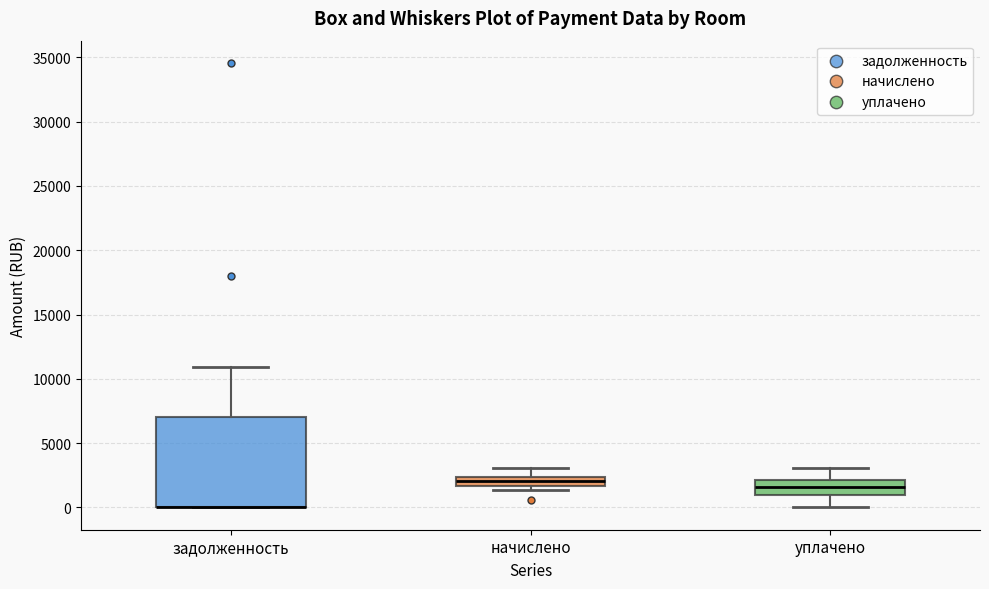

Where is the lower edge of the box for уплачено on the y-axis? The values are not printed on the chart, so give them approximately, as read against the axis.

1000